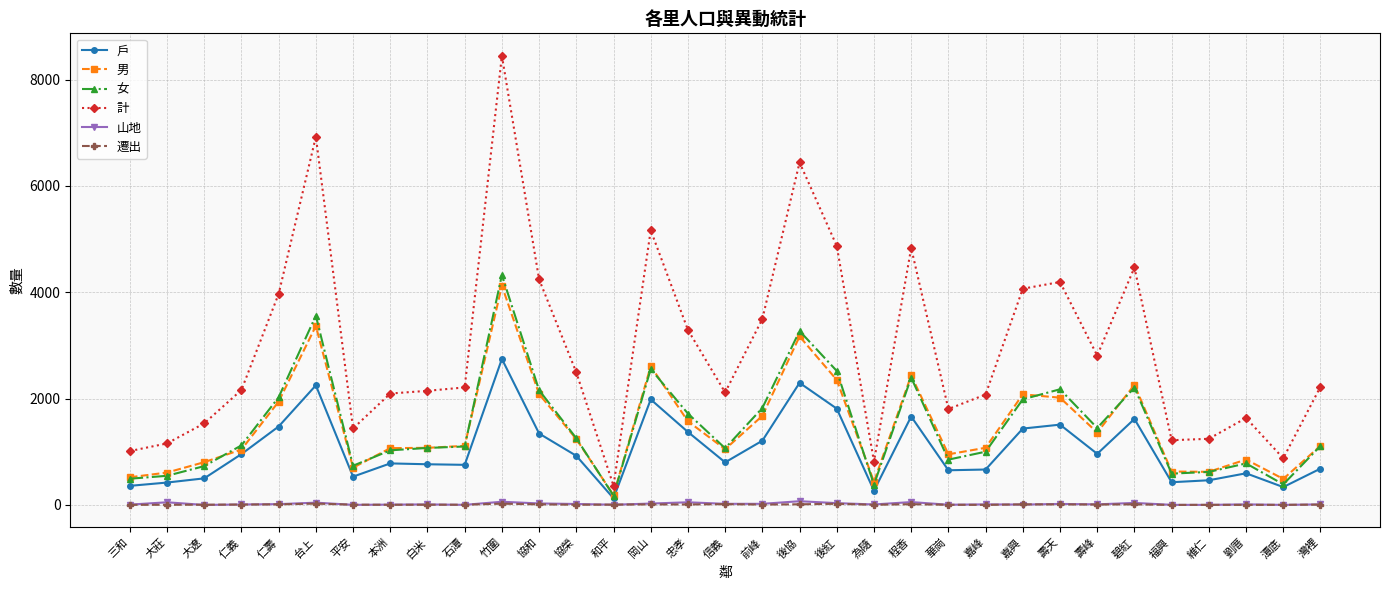

What is the average value of the 戶 series?

1051